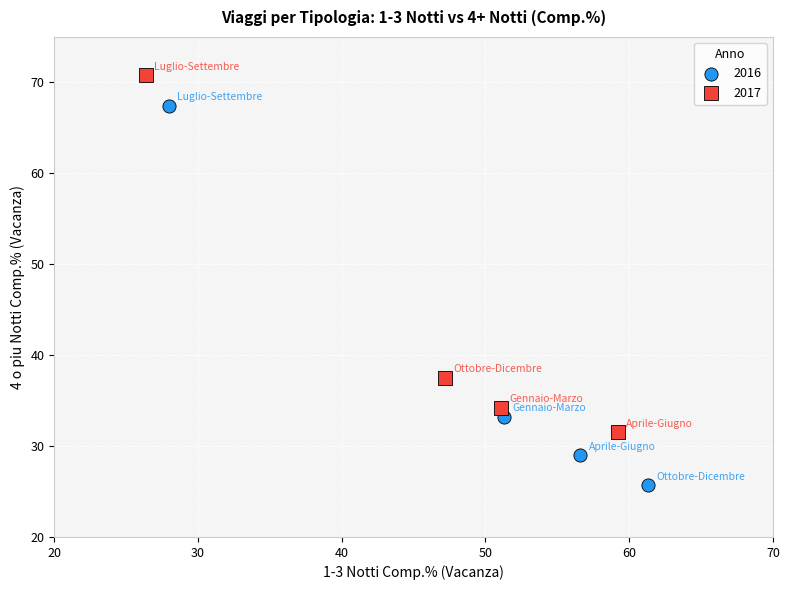

Which series has the widest spread of Y values?

2016